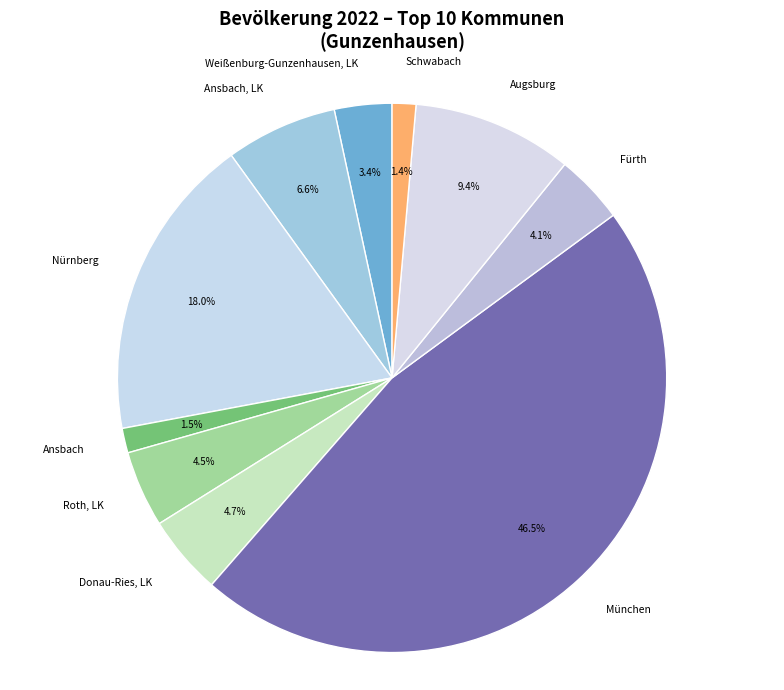

To the nearest percent, what is the difference between the Nürnberg and Augsburg slice percentages?

9%